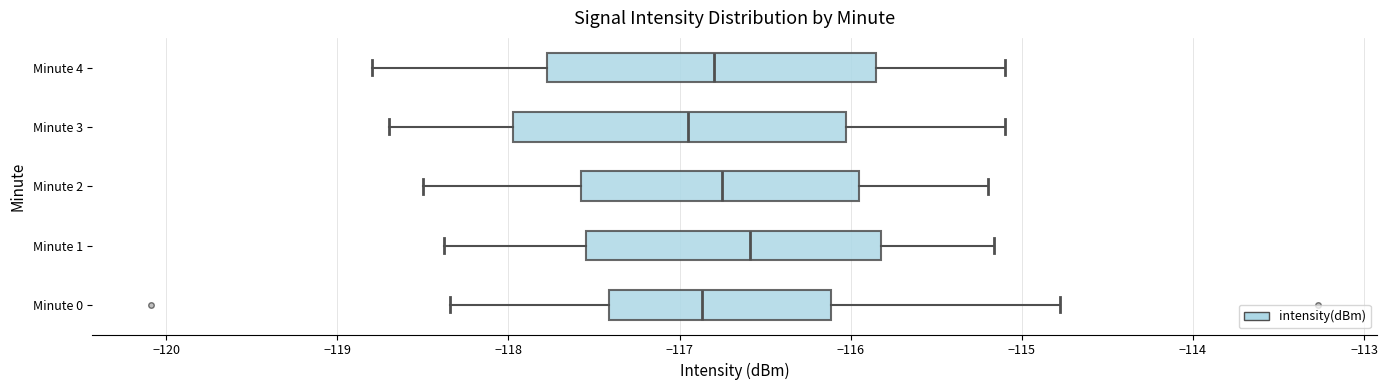

Reading bottom to top, transcribe this box plot: for each box, give where its median line is, the range the box spans, and where its two whiskers end, as read against the x-axis. The values are not printed on the chart, so give them approximately, as read against the axis.

Minute 0: median -116.9, box -117.4 to -116.1, whiskers -118.3 to -114.8
Minute 1: median -116.6, box -117.5 to -115.8, whiskers -118.4 to -115.2
Minute 2: median -116.7, box -117.6 to -115.9, whiskers -118.5 to -115.2
Minute 3: median -116.9, box -118.0 to -116.0, whiskers -118.7 to -115.1
Minute 4: median -116.8, box -117.8 to -115.8, whiskers -118.8 to -115.1